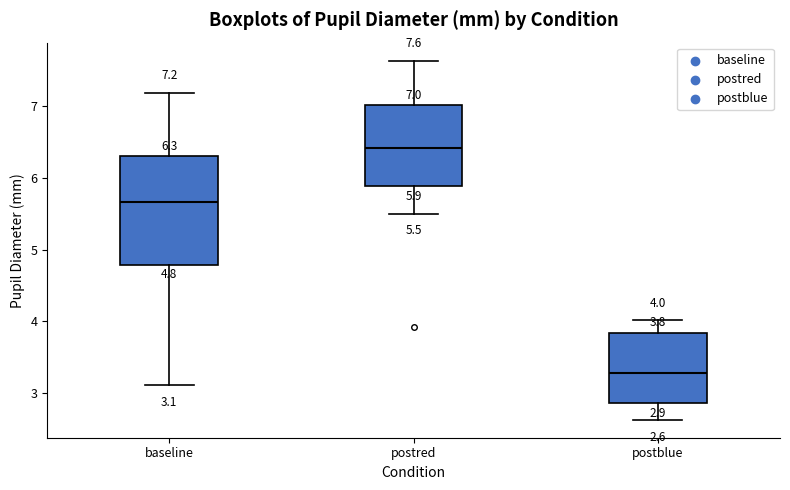

Which box has the highest median line?

postred